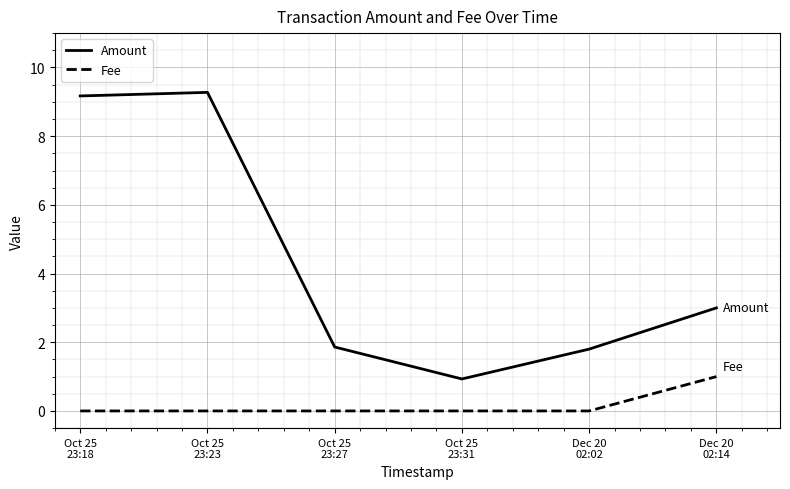

Reading left to right, transcribe all the data shown in this chart.

Amount: 9.2	9.3	1.9	0.9	1.8	3.0
Fee: 0.0	0.0	0.0	0.0	0.0	1.0